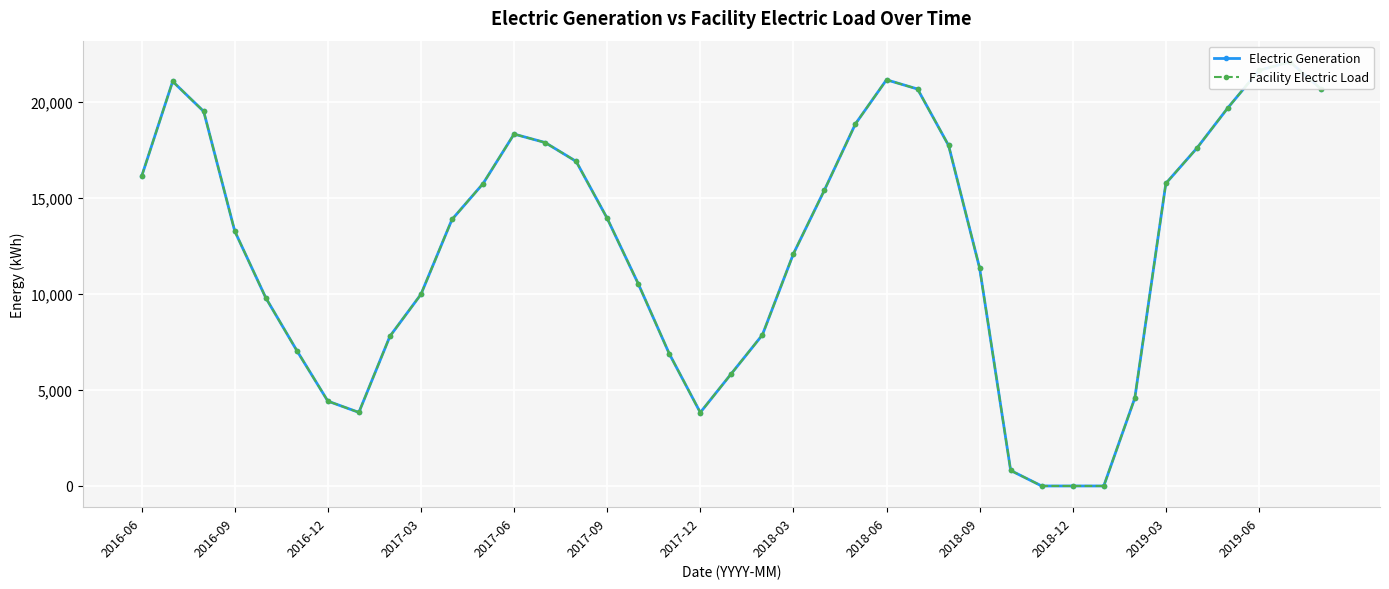

How many data points in Electric Generation are less than 13867?

19